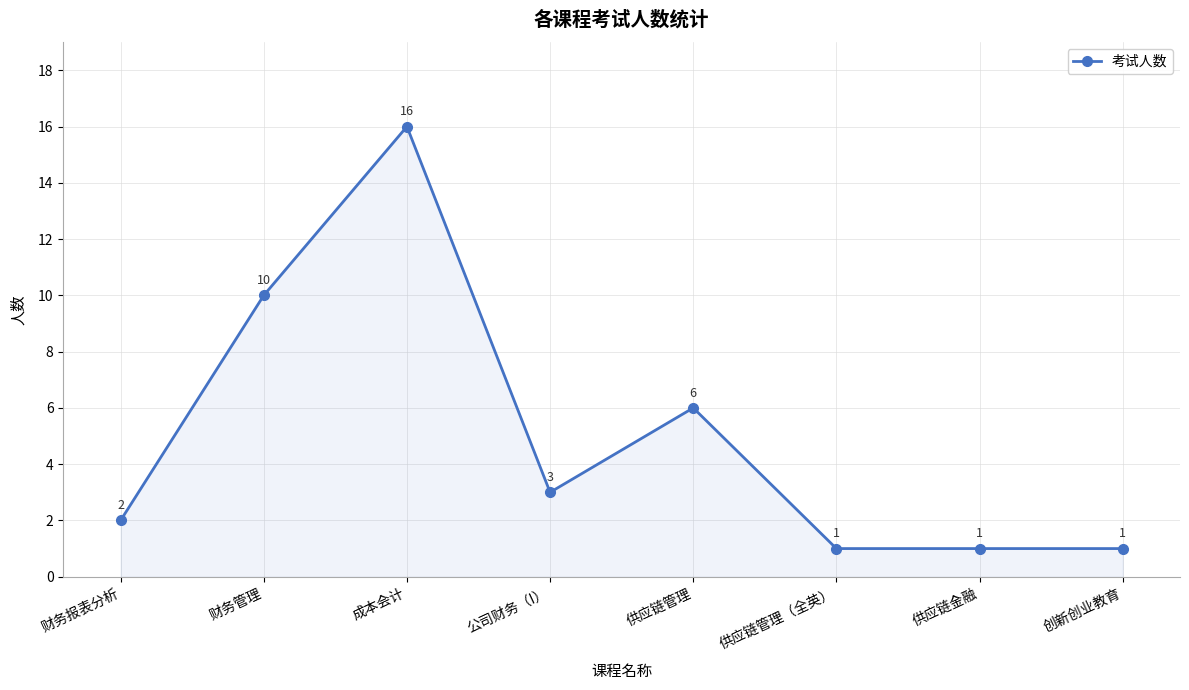

Does the chart display data point markers on the line(s)?

Yes